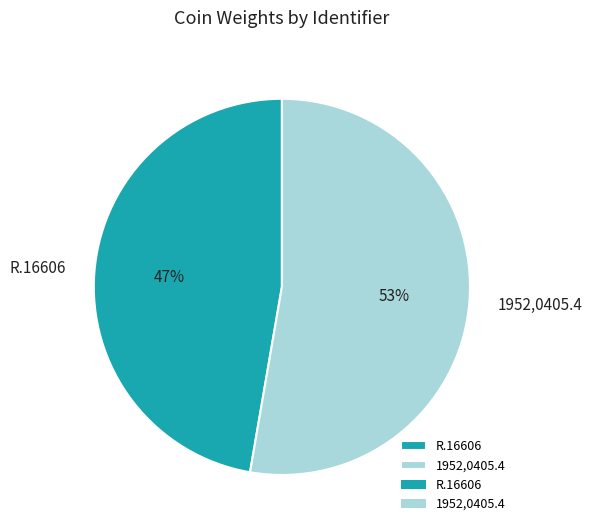

Combined, do 1952,0405.4 and R.16606 account for over 50%?

Yes